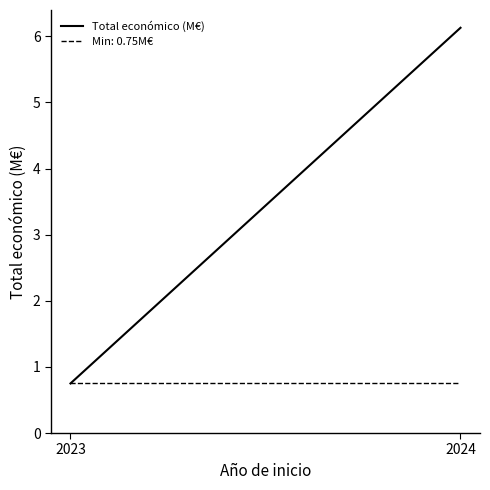

Rank the categories by value from highest to lowest.

2024, 2023